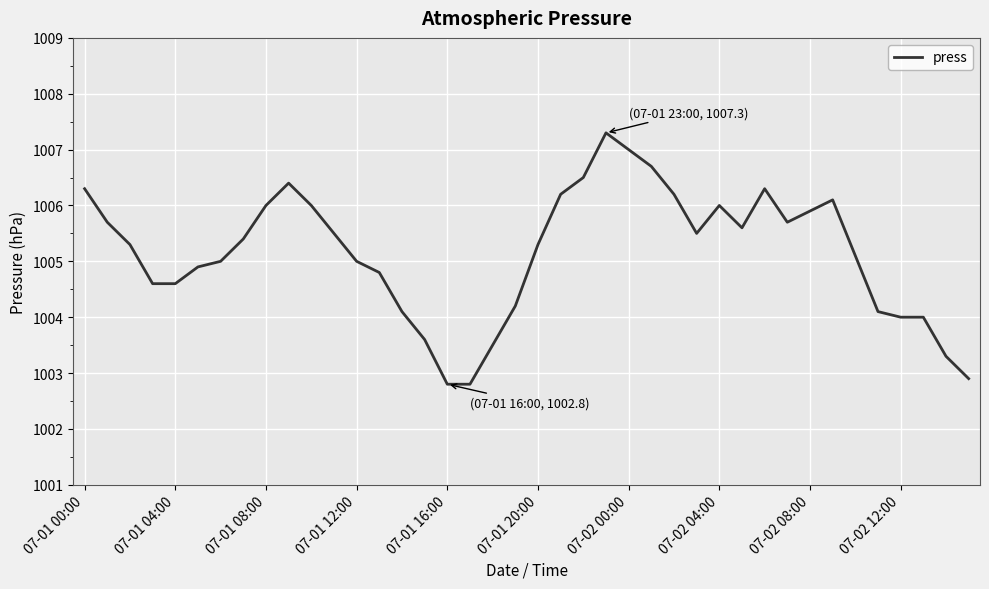

How many lines are shown in the chart?

1